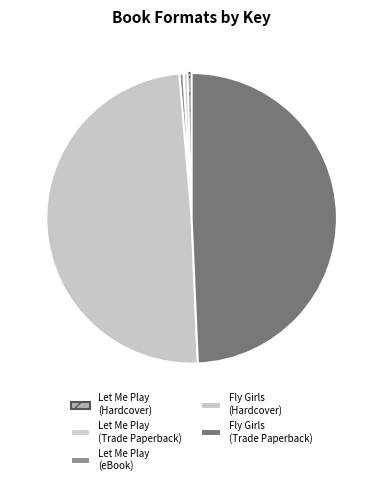

What is the total percentage of Let Me Play (Trade Paperback) and Fly Girls (Trade Paperback)?

49.8%